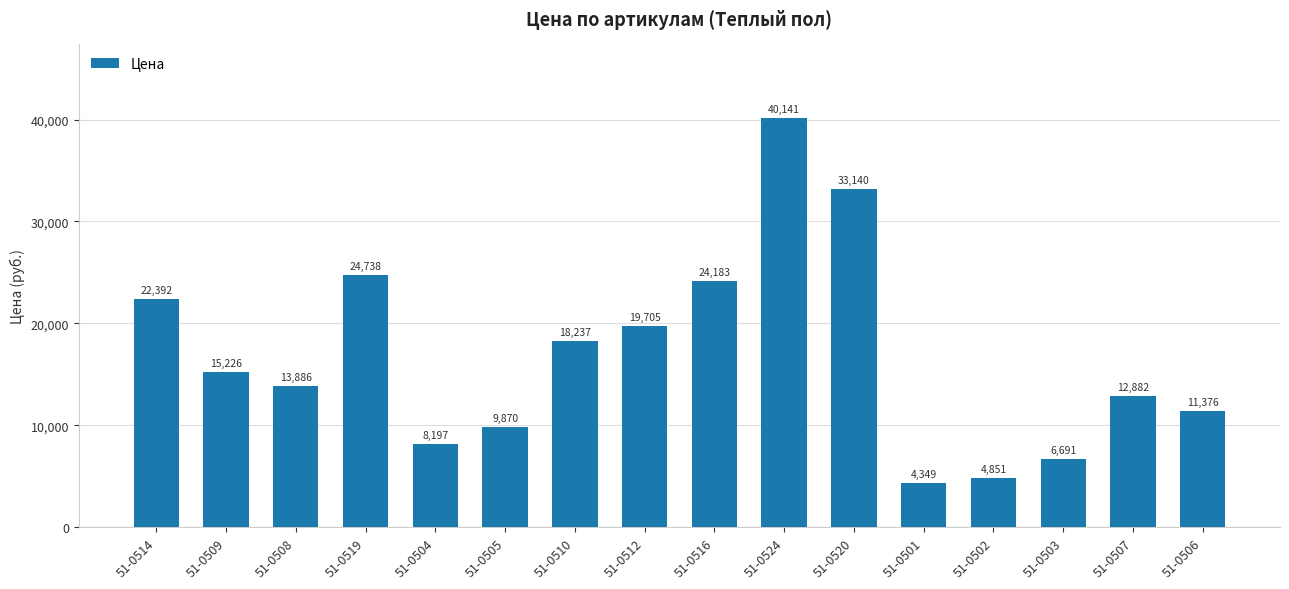

At which label does the data first exceed 15226?

51-0514